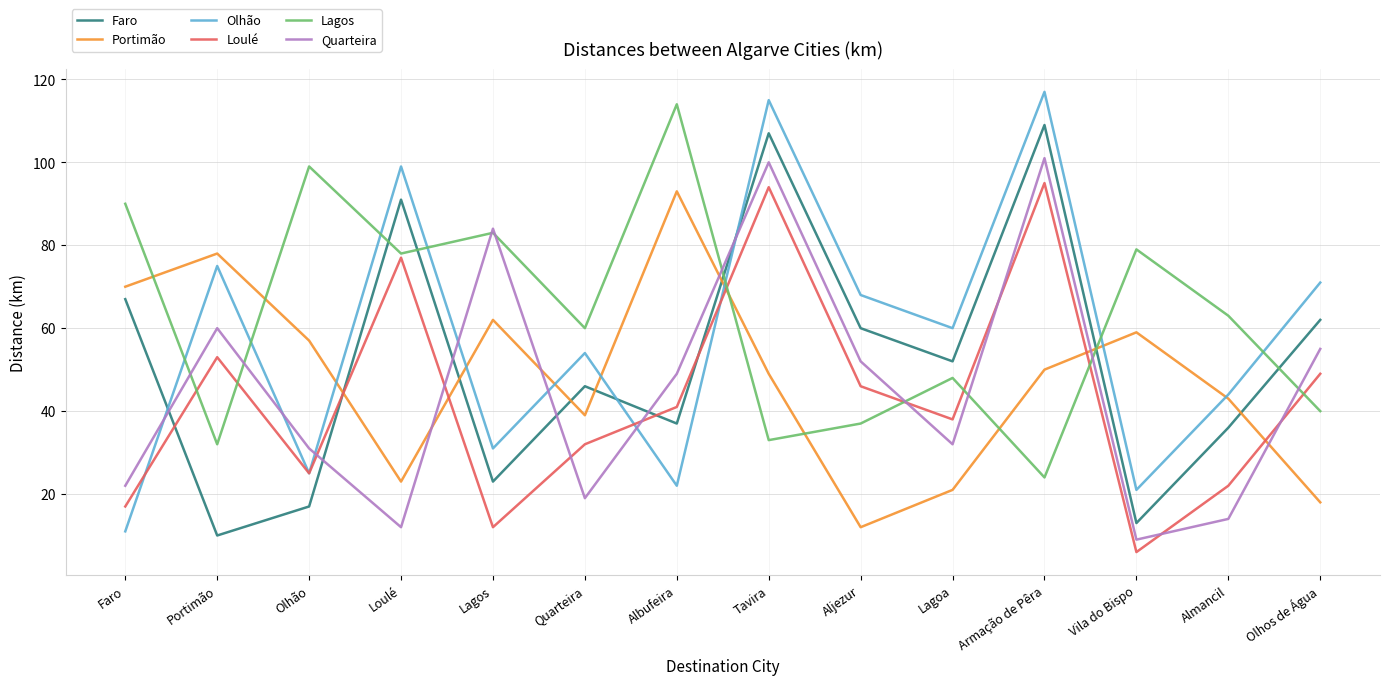

How many intersections are there between Loulé and Quarteira?

8